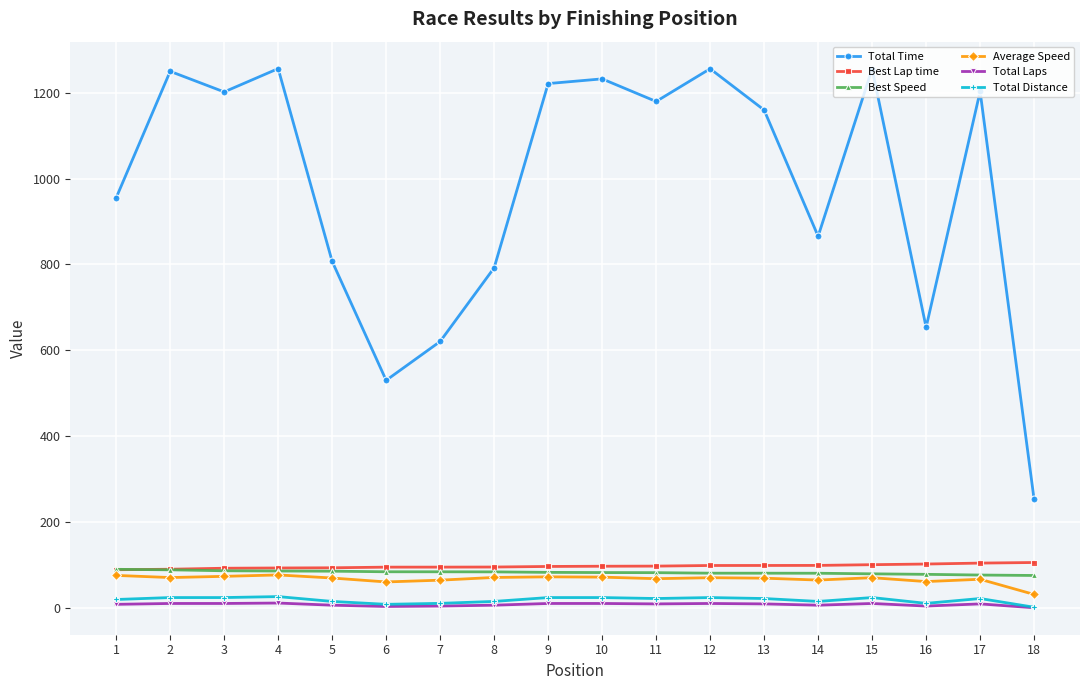

Is the value of Total Time at 15 greater than the value of Best Lap time at 16?

Yes